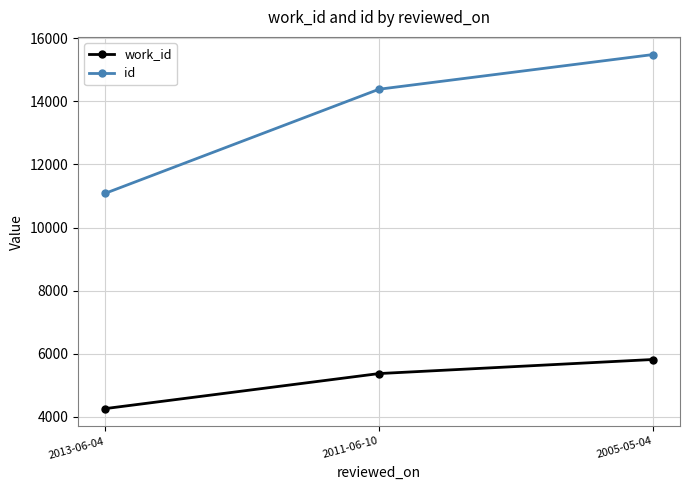

Which series changed the most between 2013-06-04 and 2005-05-04?

id